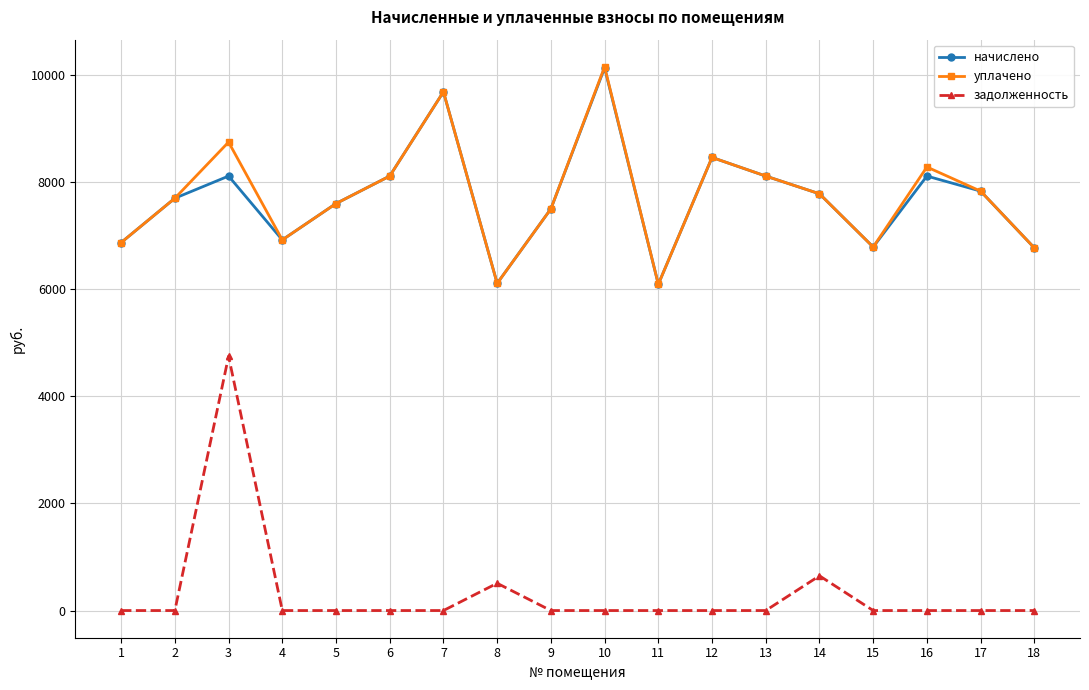

What is the total value across all series at 18?

13546.1